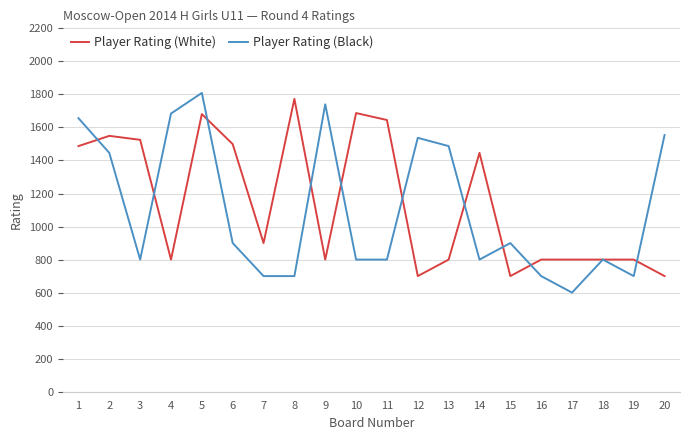

What is the spread (max minus min) of values at 6?

599